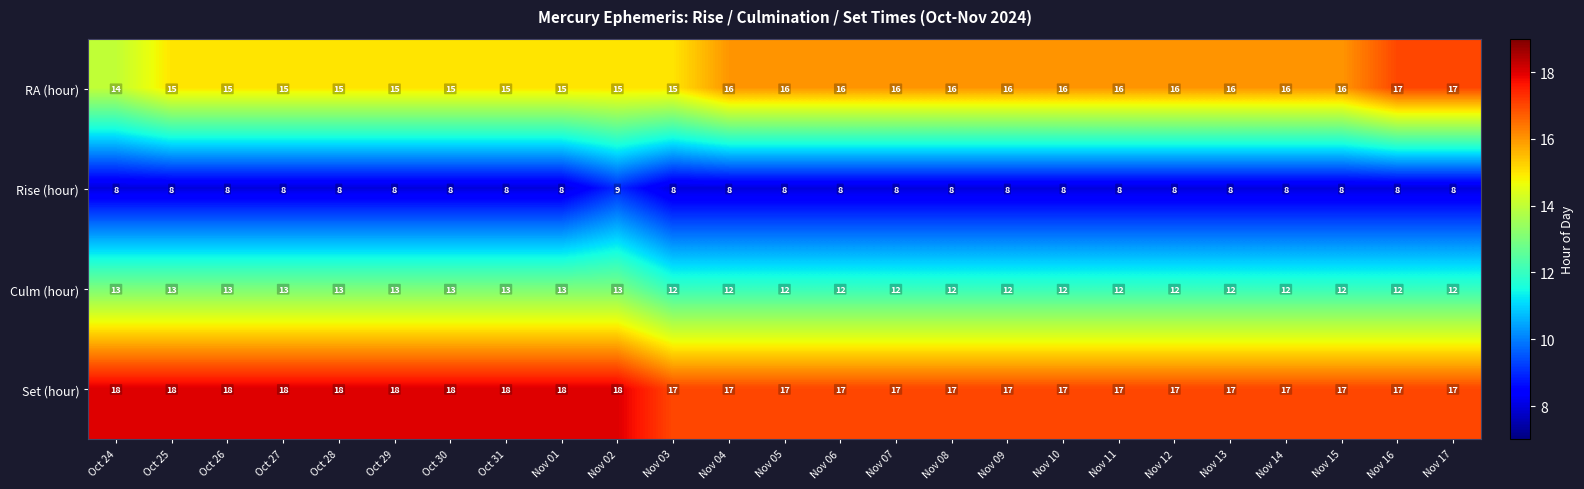

The value of Culm (hour) at Nov 06 is 20. True or false?

False